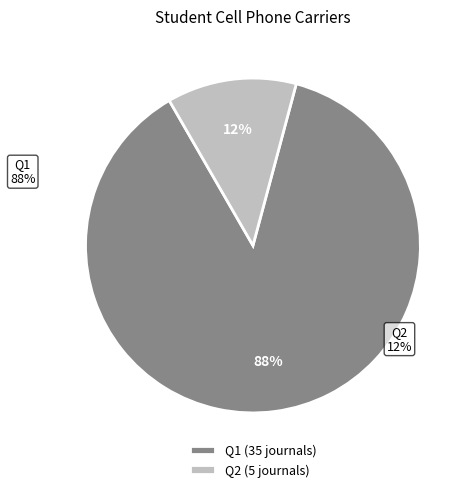

The Q1 slice represents 79% of the pie. True or false?

False